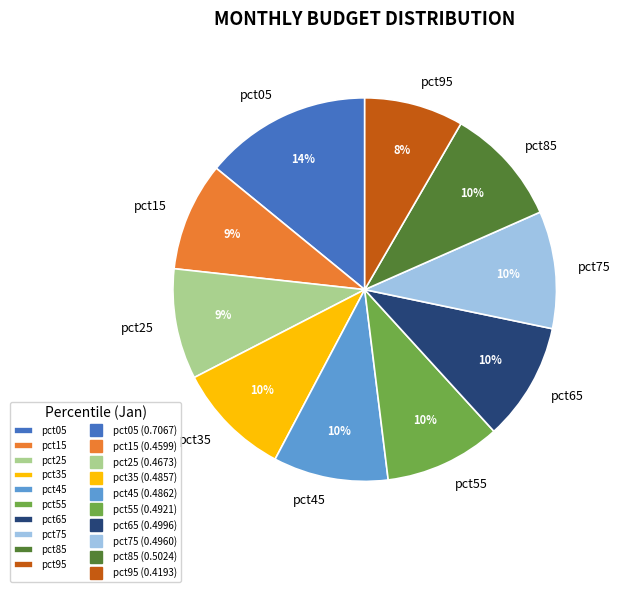

Does pct85 represent more than half of the total?

No